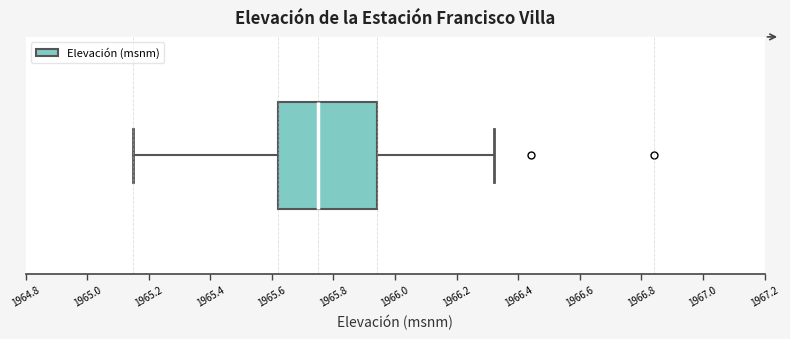

Where does the left whisker of the box end on the x-axis? The values are not printed on the chart, so give them approximately, as read against the axis.

1965.16